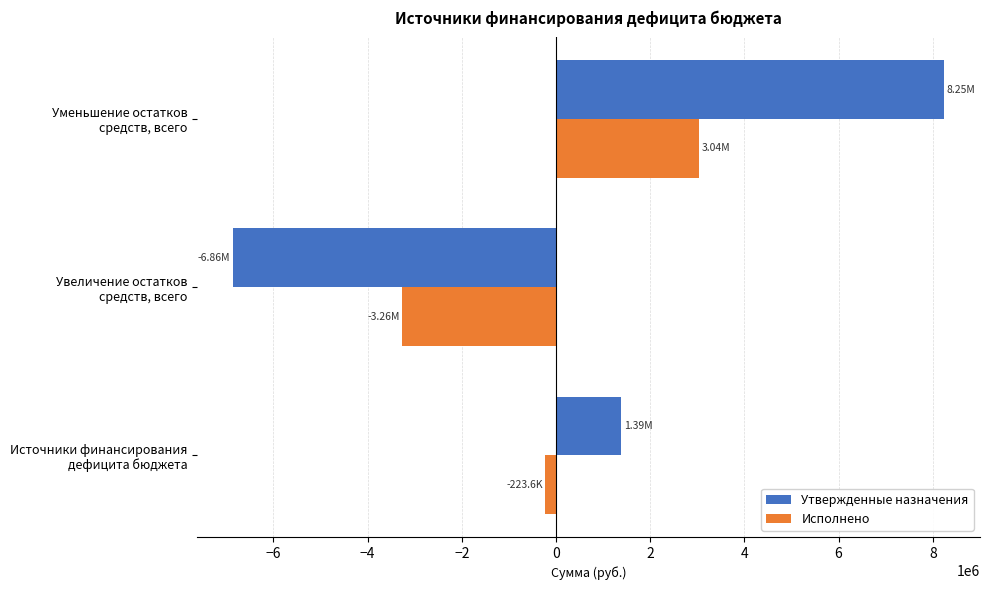

What is the difference between the maximum and minimum values in the Исполнено series?

6294679.9